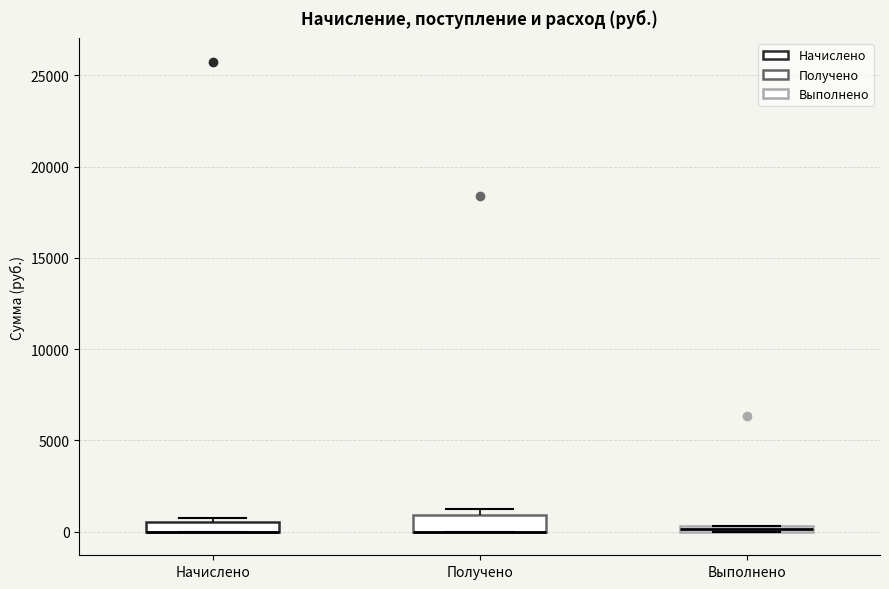

Where is the upper edge of the box for Выполнено on the y-axis? The values are not printed on the chart, so give them approximately, as read against the axis.

500